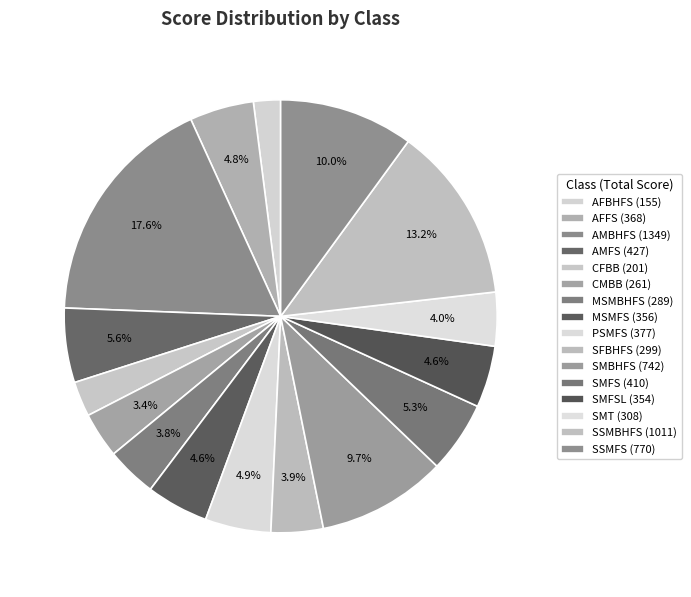

Count the number of slices in the pie.

16